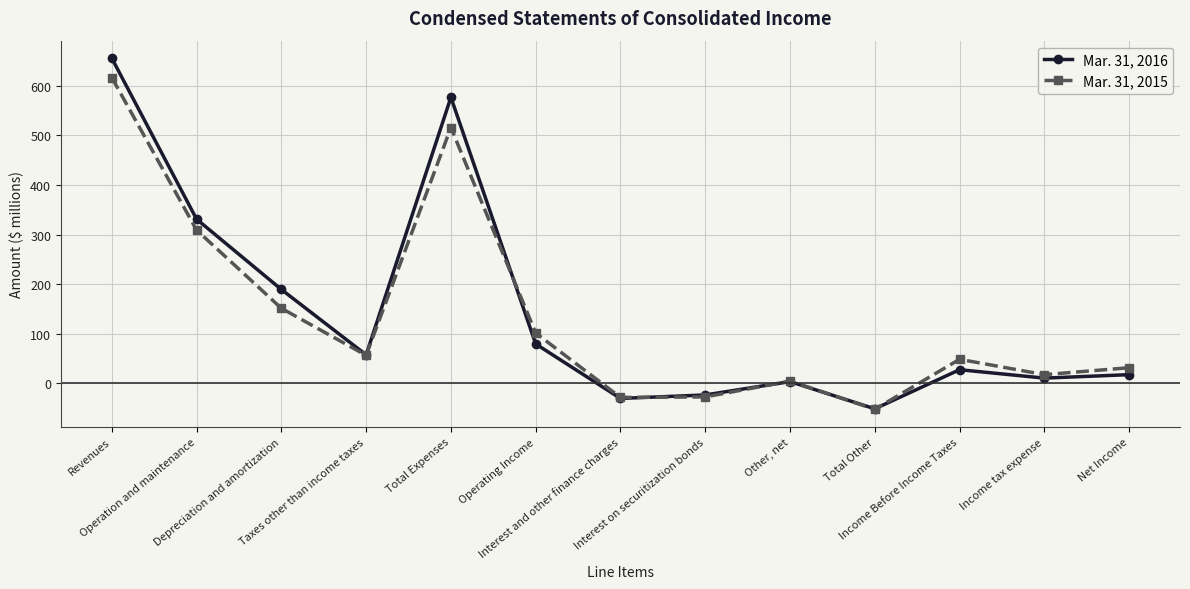

Which series has the widest spread of values?

Mar. 31, 2016